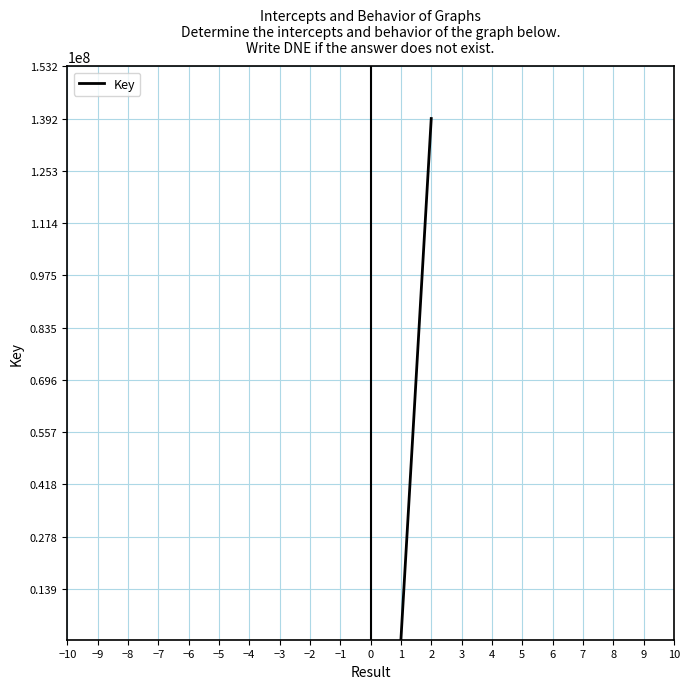

Reading left to right, transcribe all the data shown in this chart.

329562	139228438